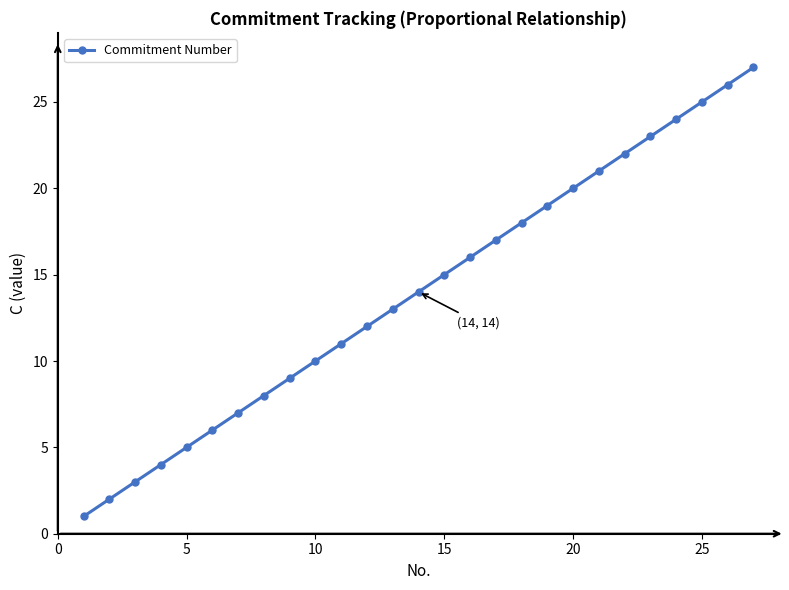

What is the difference between the second highest and minimum values?

25